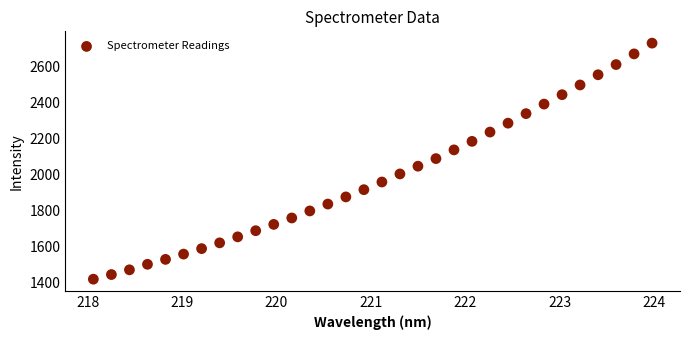

What is the range of X values (max minus min)?

5.9